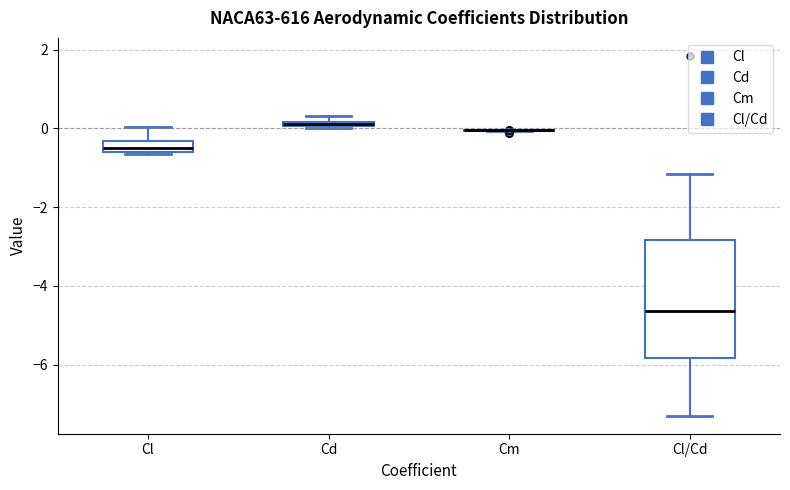

Comparing the boxes themselves (not the whiskers), which one is the tallest?

Cl/Cd